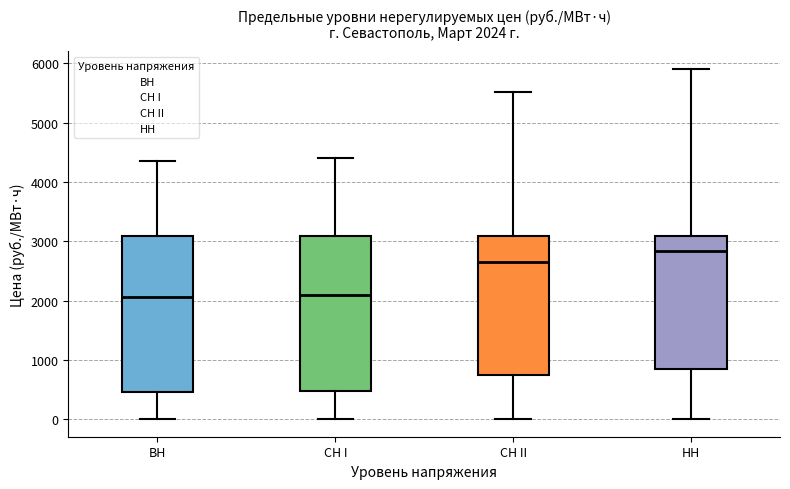

Which box's median line is the highest?

НН